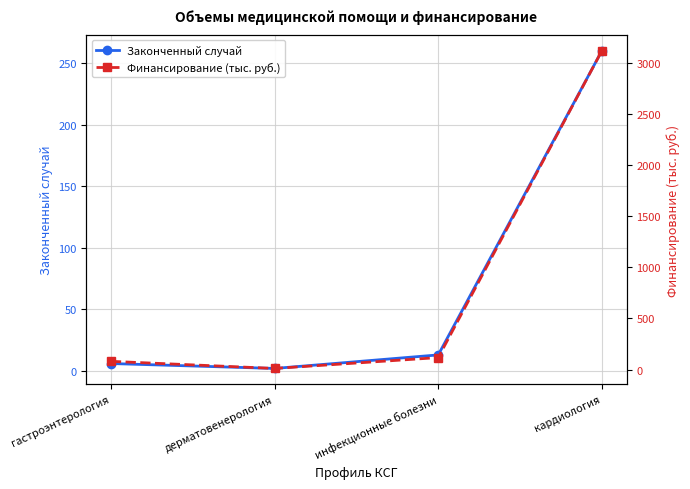

What is the sum of the Финансирование (тыс. руб.) values at гастроэнтерология and кардиология?

3197.2